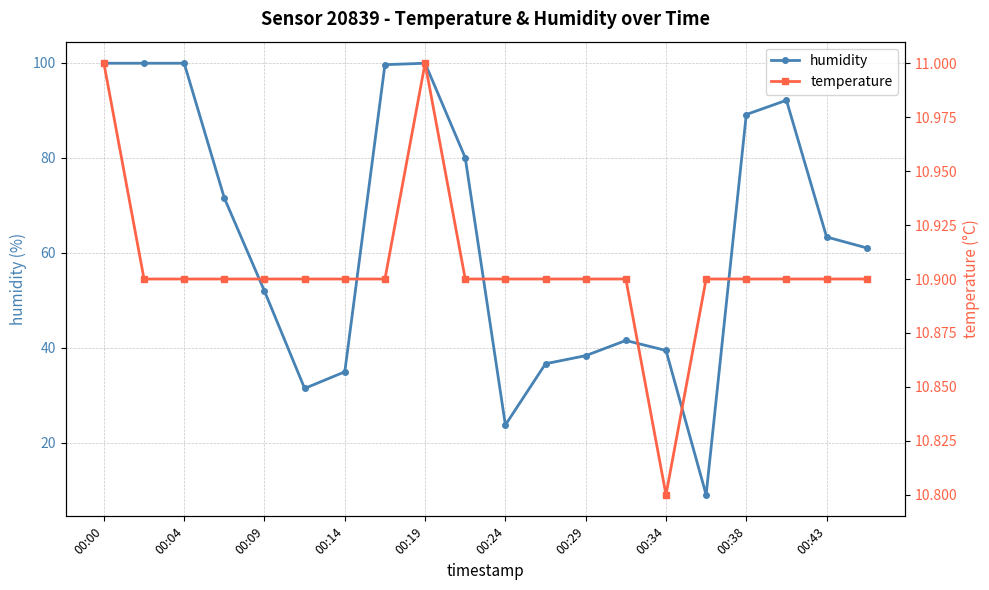

In temperature, how many points are lower than both neighbors (excluding endpoints)?

1